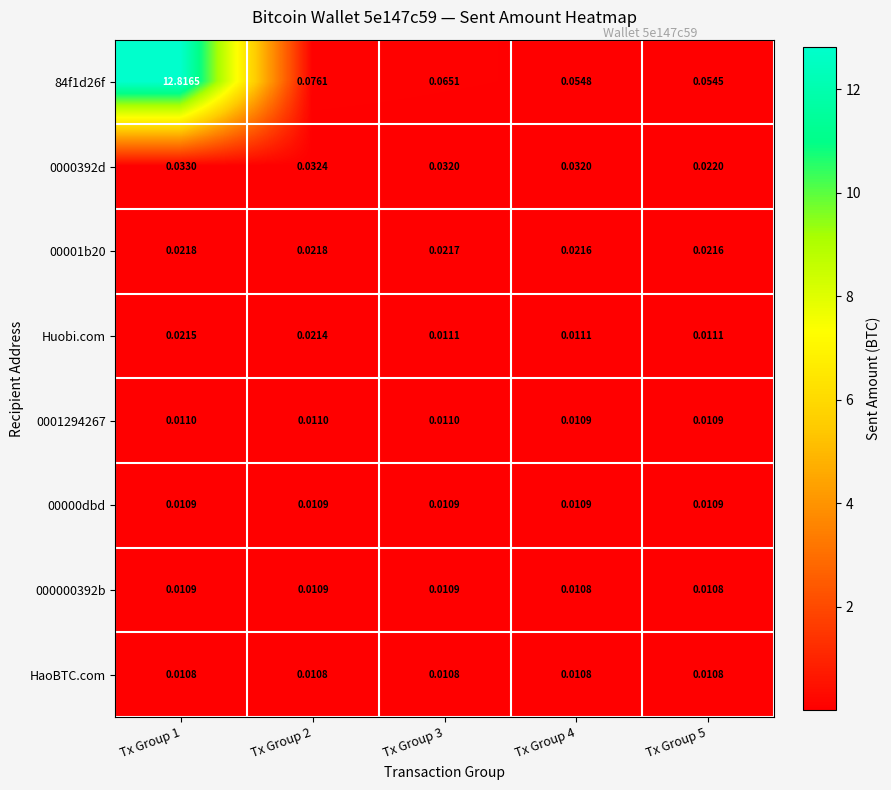

Is the value of 0000392d at Tx Group 3 greater than the value of 84f1d26f at Tx Group 4?

No